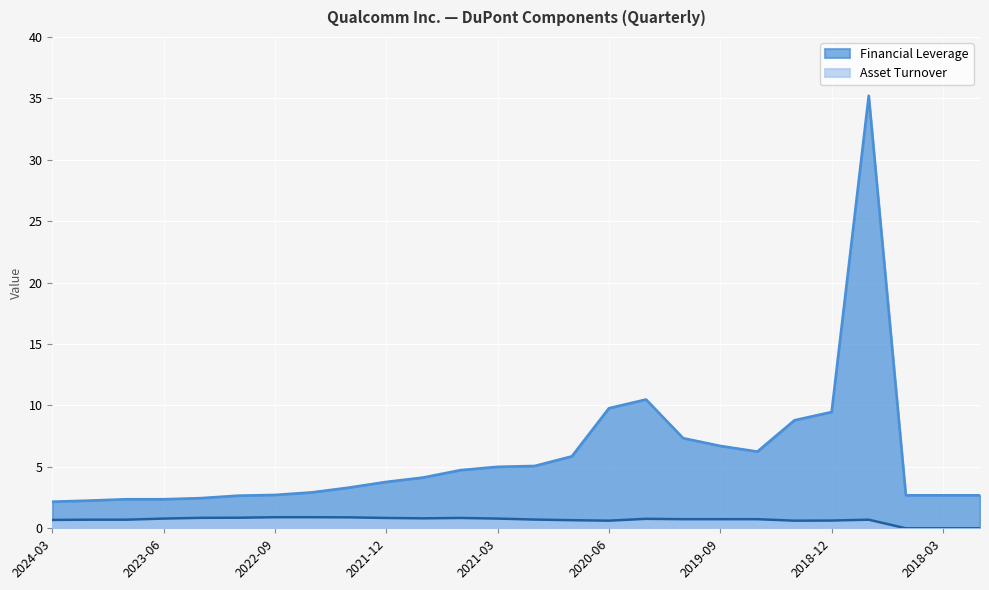

True or false: Asset Turnover and Financial Leverage intersect in this chart.

False